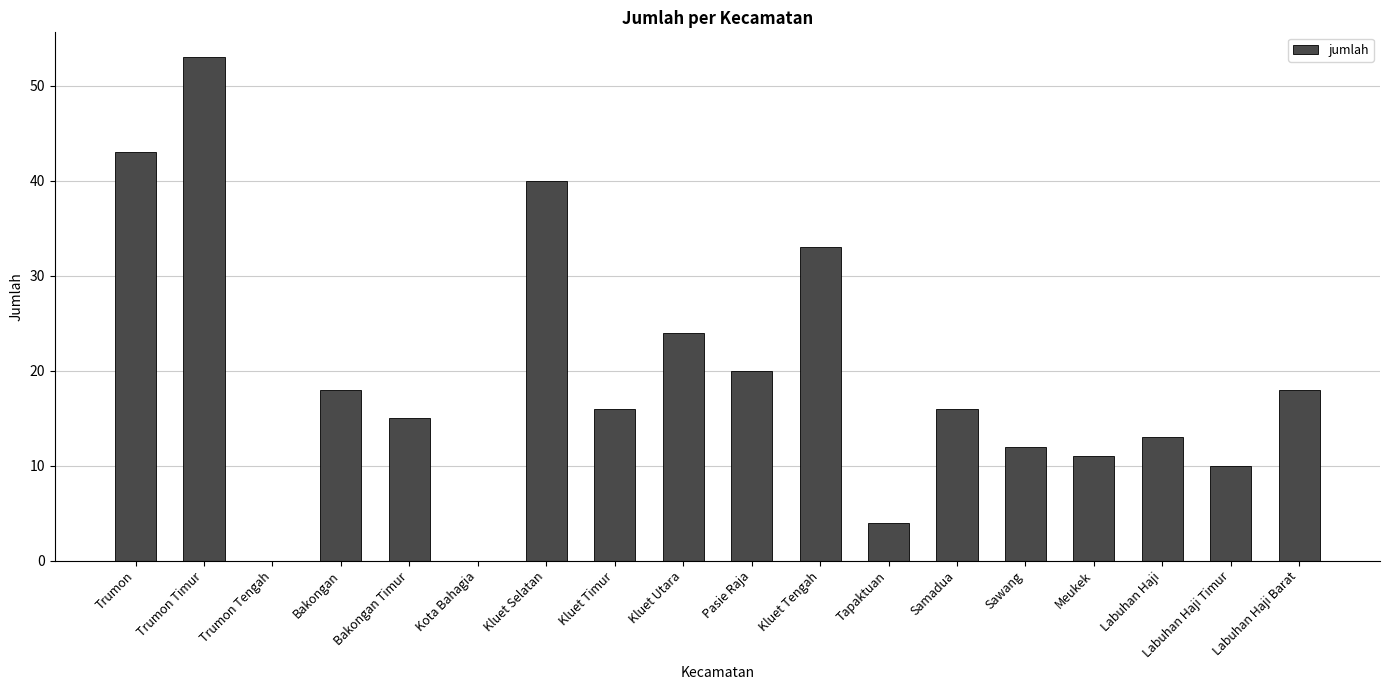

Reading right to left, transcribe all the data shown in this chart.

18	10	13	11	12	16	4	33	20	24	16	40	0	15	18	0	53	43